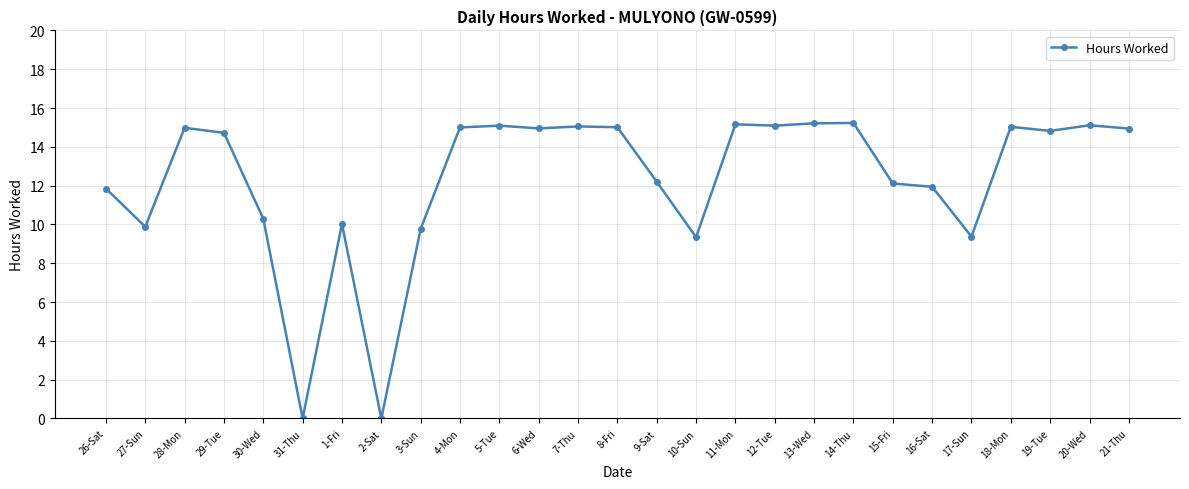

Is it true that the value at 26-Sat is 11.8?

True